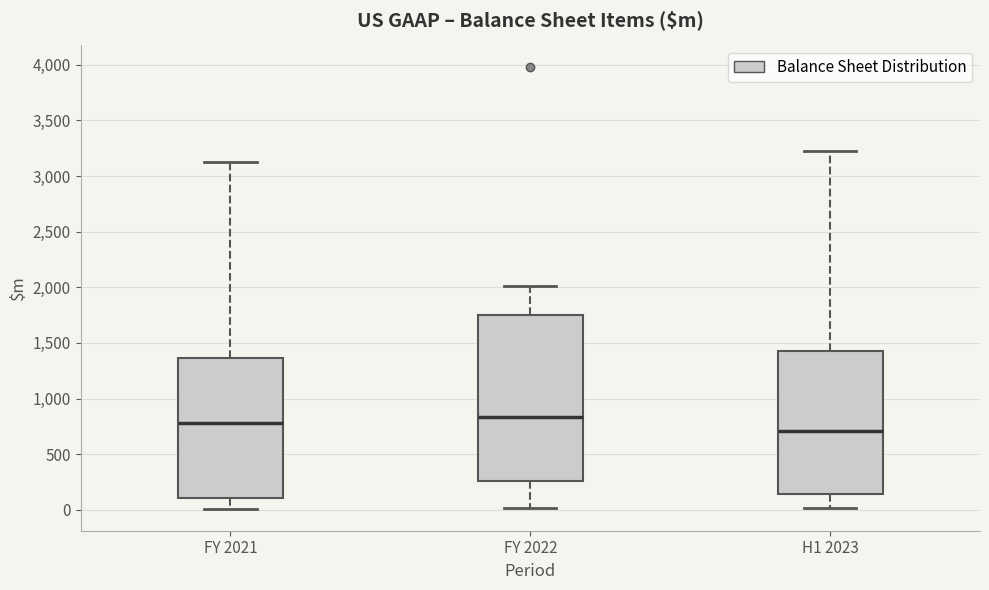

Where does the median line of the box for H1 2023 sit on the y-axis? The values are not printed on the chart, so give them approximately, as read against the axis.

700